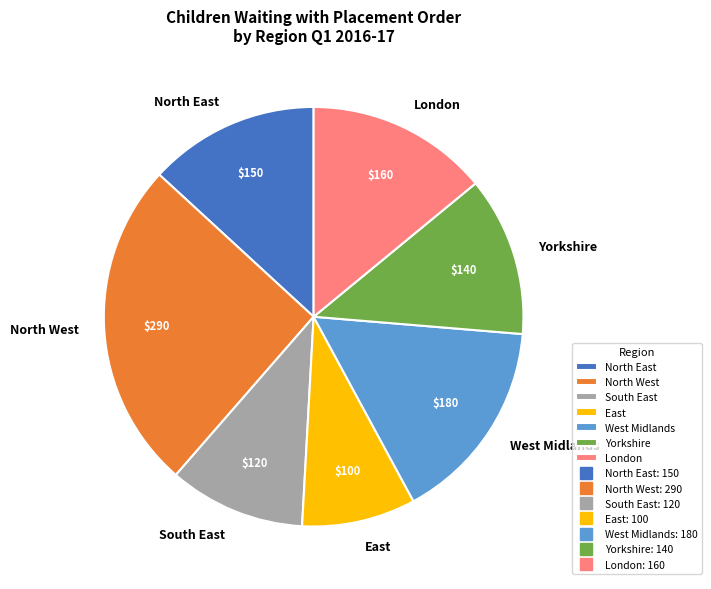

Count the number of slices in the pie.

7